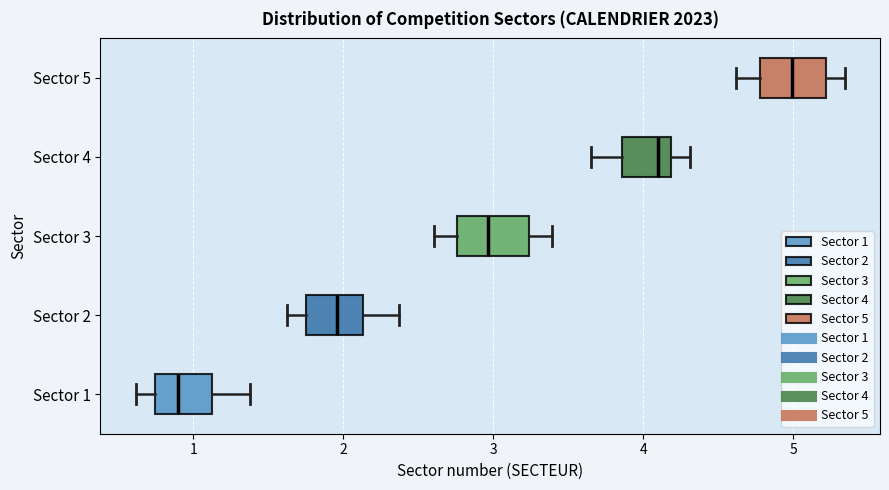

Reading bottom to top, read every box against the x-axis: the position of its median line, the range the box covers, and the ends of its whiskers. The values are not printed on the chart, so give them approximately, as read against the axis.

Sector 1: median 0.9, box 0.7 to 1.1, whiskers 0.6 to 1.4
Sector 2: median 2.0, box 1.8 to 2.1, whiskers 1.6 to 2.4
Sector 3: median 3.0, box 2.8 to 3.2, whiskers 2.6 to 3.4
Sector 4: median 4.1, box 3.9 to 4.2, whiskers 3.7 to 4.3
Sector 5: median 5.0, box 4.8 to 5.2, whiskers 4.6 to 5.3